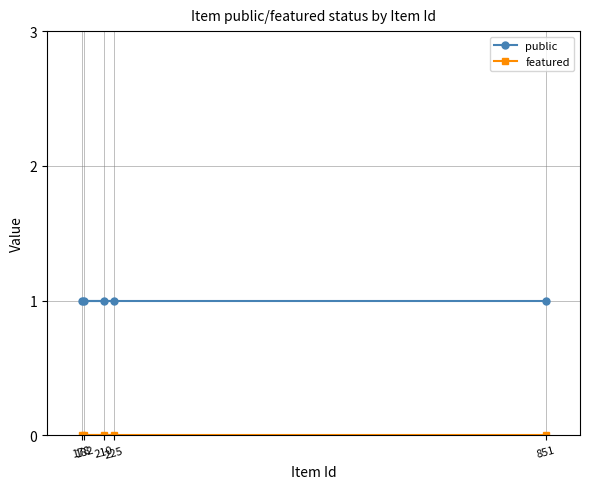

List the series in order of their overall mean, lowest first.

featured, public